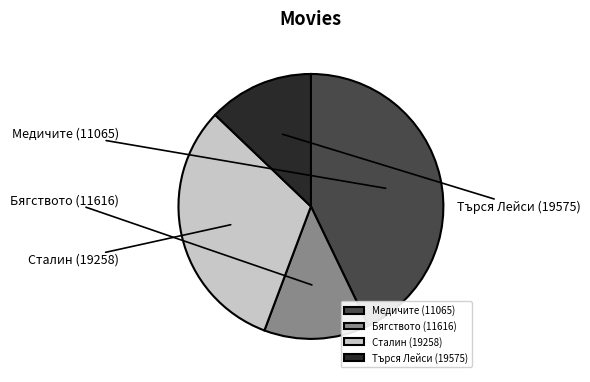

To the nearest percent, what portion does Сталин (19258) represent?

31%